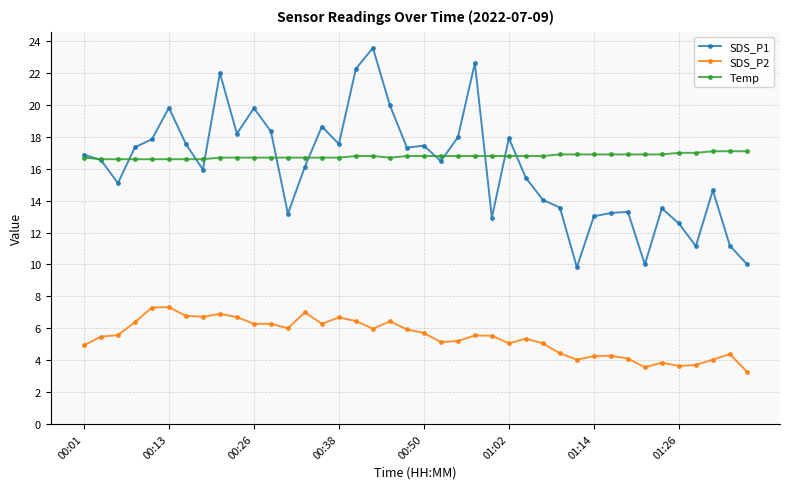

True or false: SDS_P2 and Temp intersect in this chart.

False